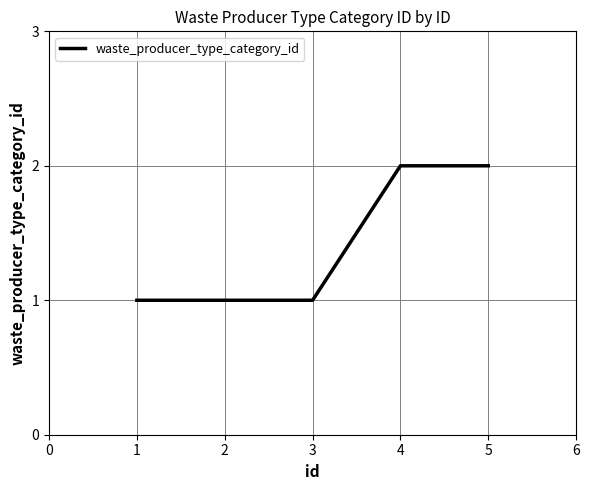

Count the values in the range 1 to 2.

5